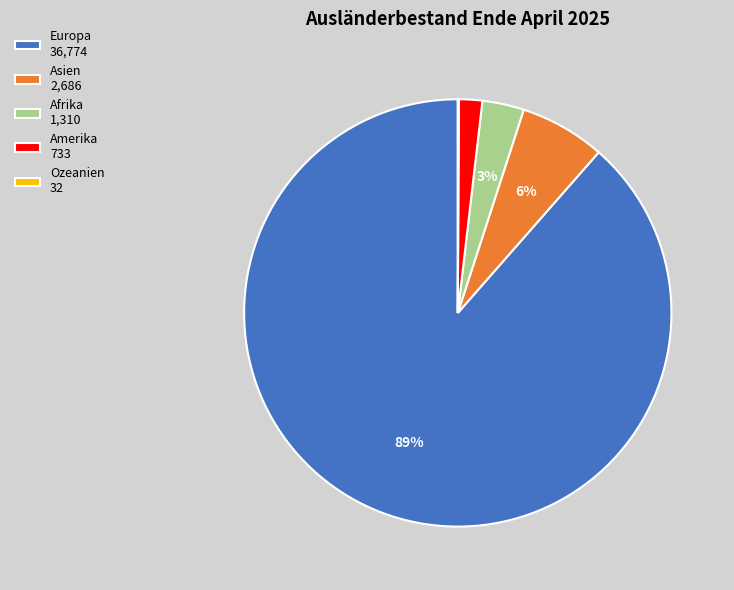

What percentage is the Amerika slice, to the nearest percent?

2%